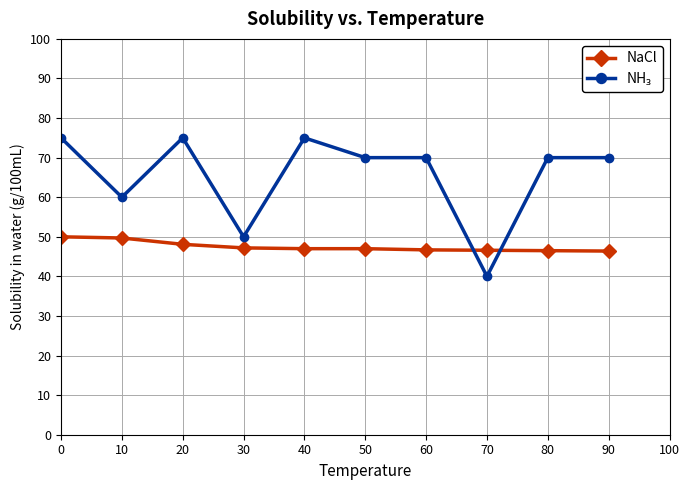

What is the value of the NaCl point at the 8th from the left?

46.6